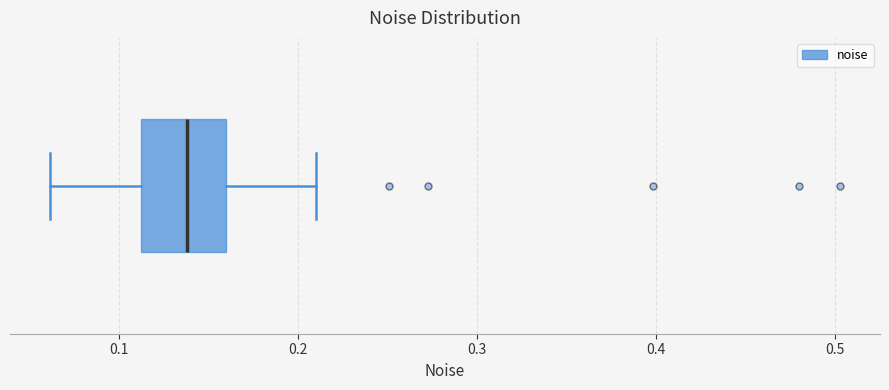

Where does the median line of the box sit on the x-axis? The values are not printed on the chart, so give them approximately, as read against the axis.

0.14